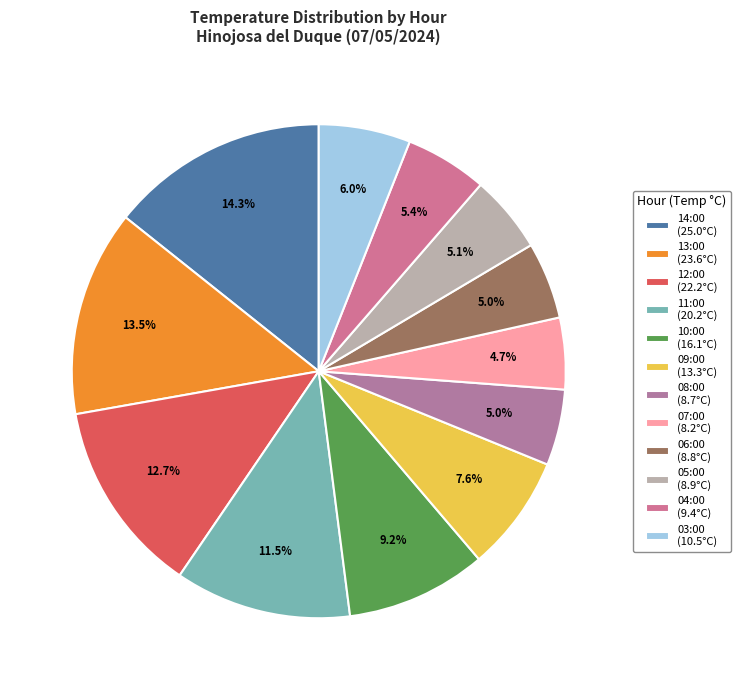

Which slice is the largest?

14:00